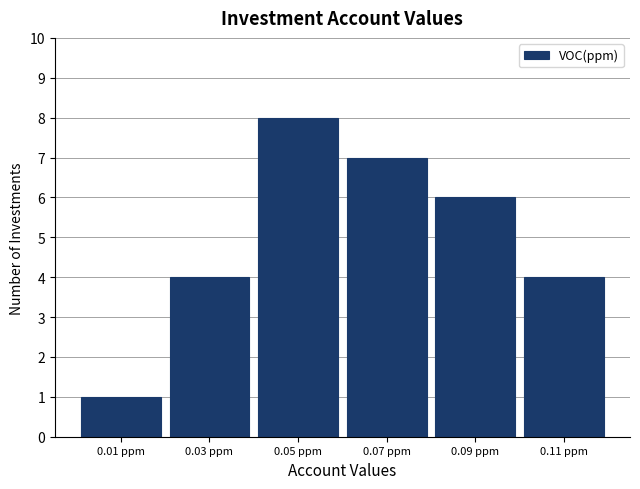

Reading left to right, what are all the values shown in this chart?

1	4	8	7	6	4